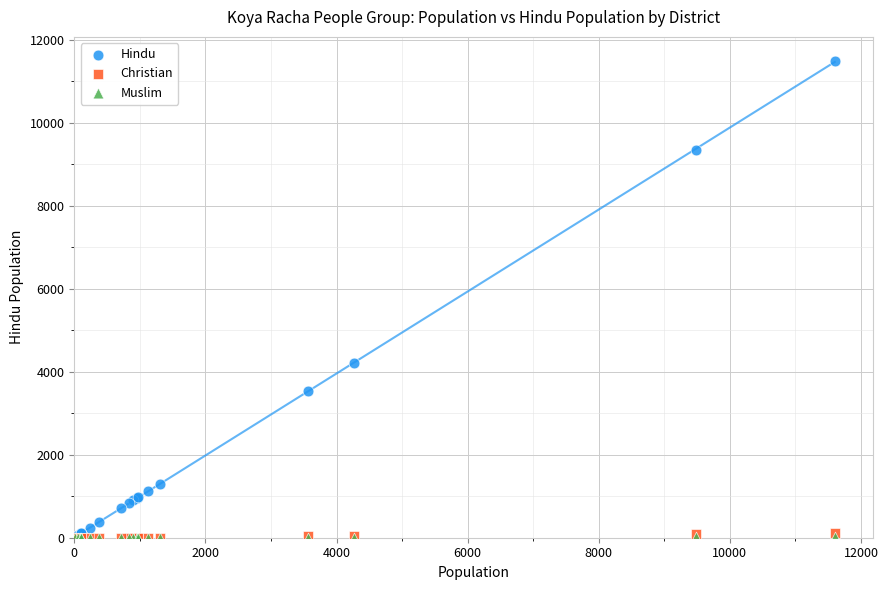

What are all the series names shown in the legend?

Hindu, Christian, Muslim